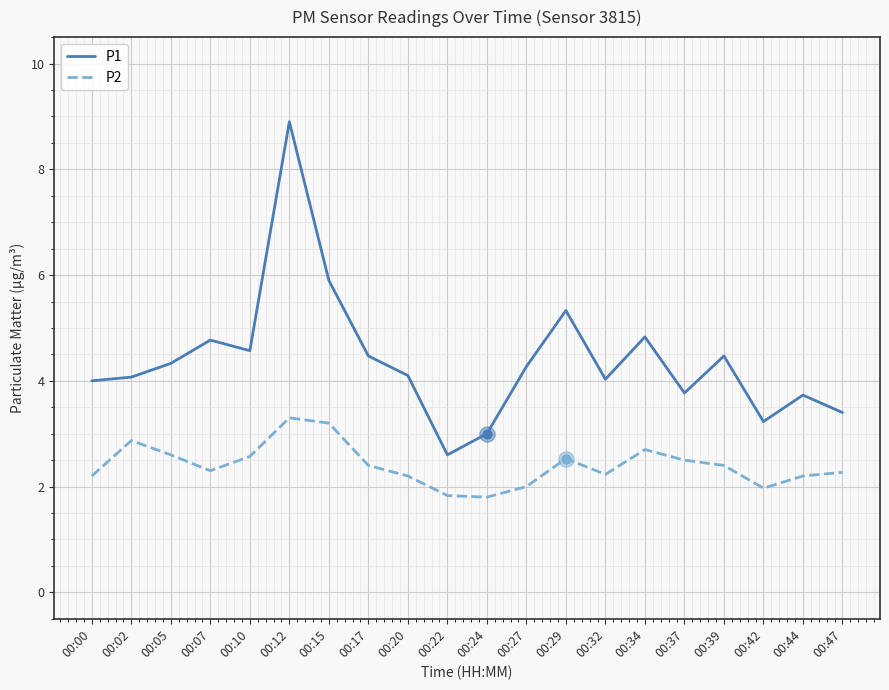

Which series has the largest total across all categories?

P1